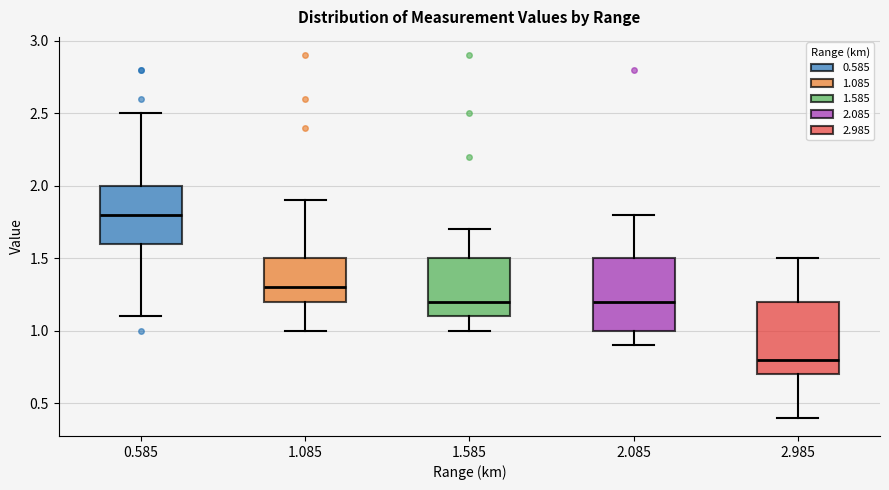

Where does the lower whisker of the box at x = 1.585 end on the y-axis? The values are not printed on the chart, so give them approximately, as read against the axis.

1.0